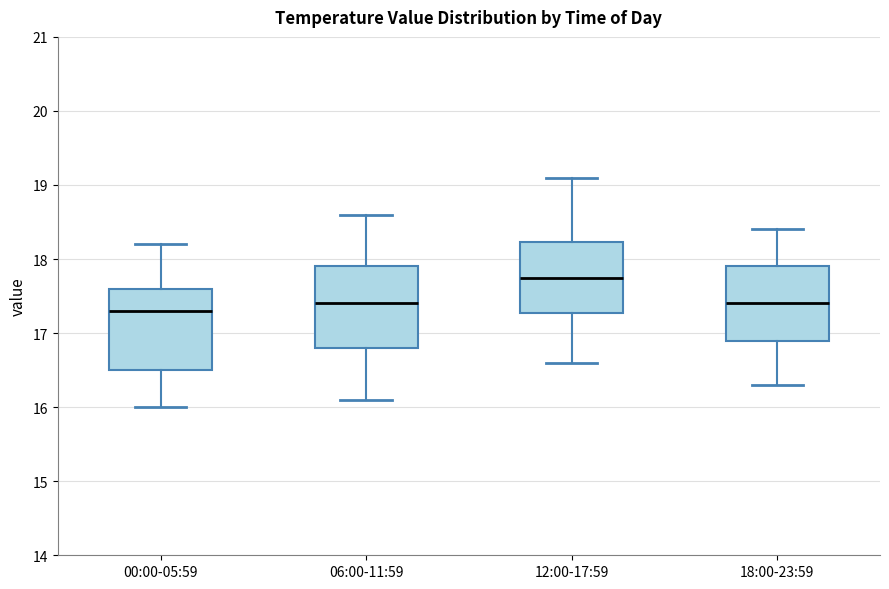

Reading left to right, transcribe this box plot: for each box, give where its median line is, the range the box spans, and where its two whiskers end, as read against the y-axis. The values are not printed on the chart, so give them approximately, as read against the axis.

00:00-05:59: median 17.3, box 16.5 to 17.6, whiskers 16.0 to 18.2
06:00-11:59: median 17.4, box 16.8 to 17.9, whiskers 16.1 to 18.6
12:00-17:59: median 17.8, box 17.3 to 18.2, whiskers 16.6 to 19.1
18:00-23:59: median 17.4, box 16.9 to 17.9, whiskers 16.3 to 18.4